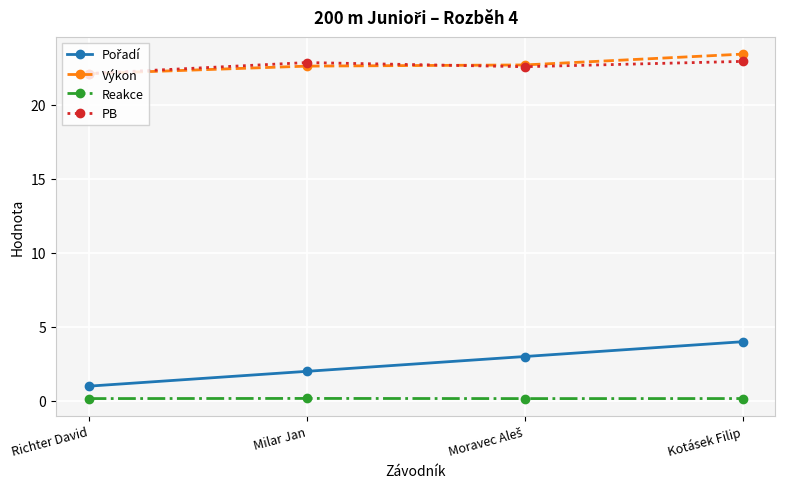

At which label is Výkon closest to 22?

Richter David